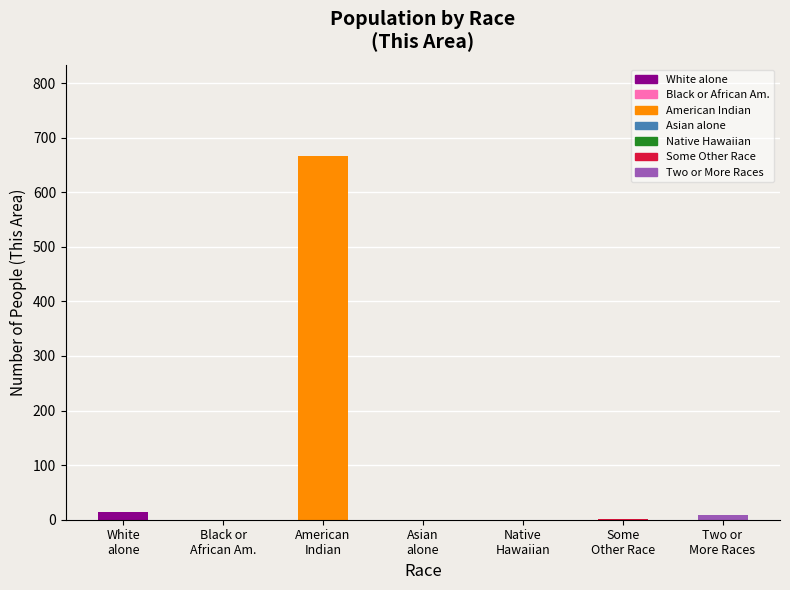

How many data points does each series have?

7